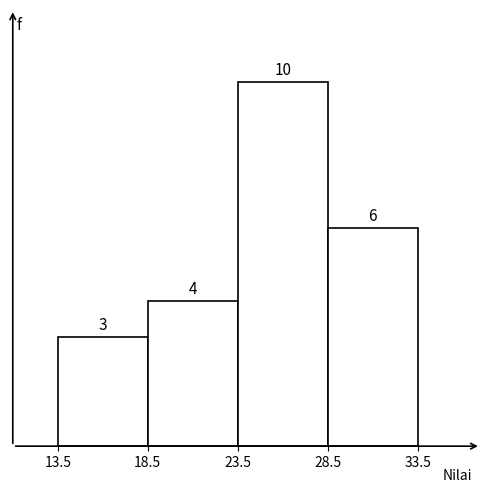

What is the height of the bar covering 23.5 to 28.5 on the x-axis?

10